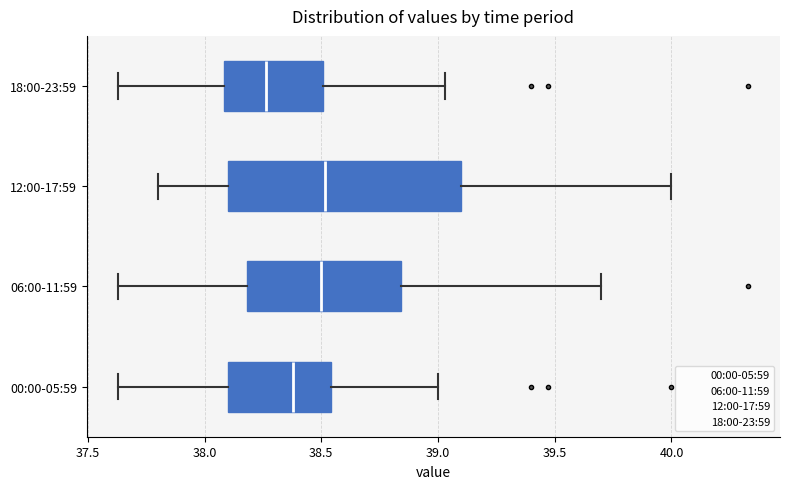

Reading bottom to top, read every box against the x-axis: the position of its median line, the range the box covers, and the ends of its whiskers. The values are not printed on the chart, so give them approximately, as read against the axis.

00:00-05:59: median 38.40, box 38.10 to 38.55, whiskers 37.65 to 39.00
06:00-11:59: median 38.50, box 38.20 to 38.85, whiskers 37.65 to 39.70
12:00-17:59: median 38.50, box 38.10 to 39.10, whiskers 37.80 to 40.00
18:00-23:59: median 38.25, box 38.10 to 38.50, whiskers 37.65 to 39.05